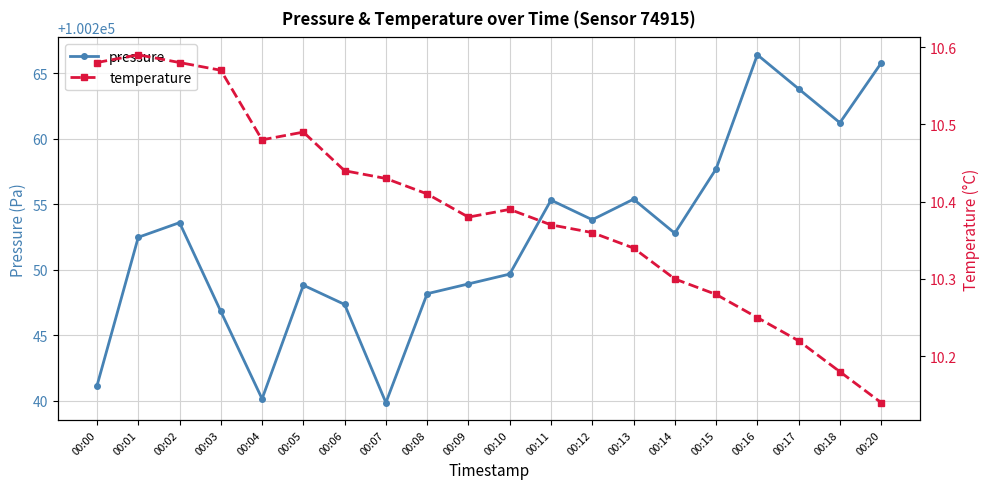

True or false: pressure and temperature intersect in this chart.

False